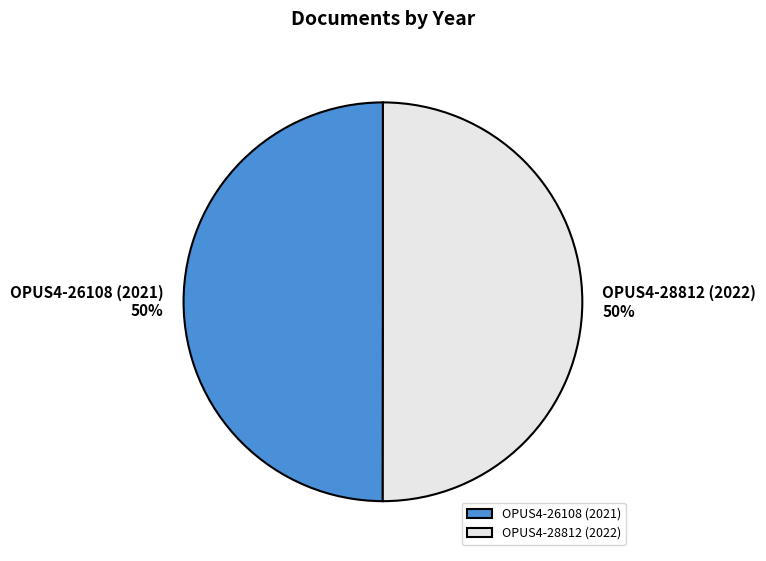

To the nearest percent, what percentage of the pie is OPUS4-26108 (2021)?

50%